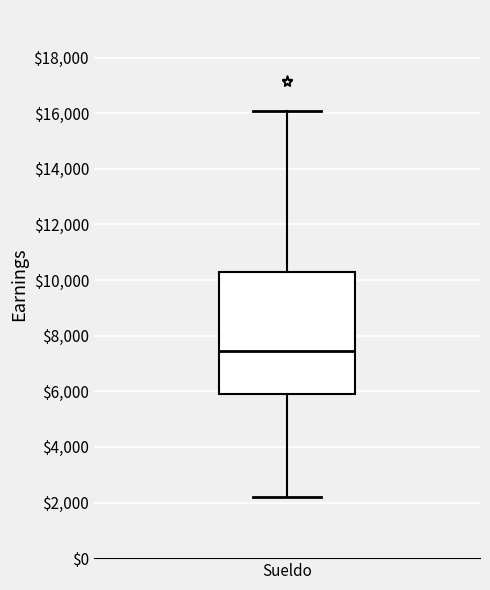

Where does the lower whisker of the box for Sueldo end on the y-axis? The values are not printed on the chart, so give them approximately, as read against the axis.

2200